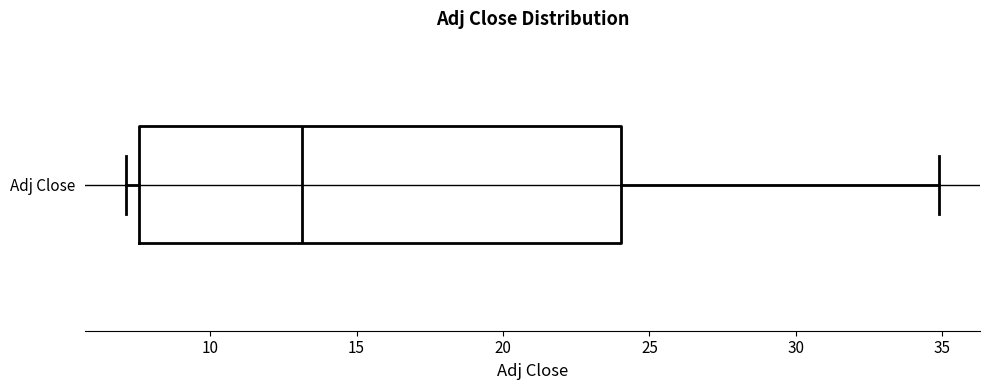

Read this box plot against the x-axis: the position of the median line, the range covered by the box, and the ends of both whiskers. The values are not printed on the chart, so give them approximately, as read against the axis.

median 13.0, box 7.5 to 24.0, whiskers 7.0 to 35.0